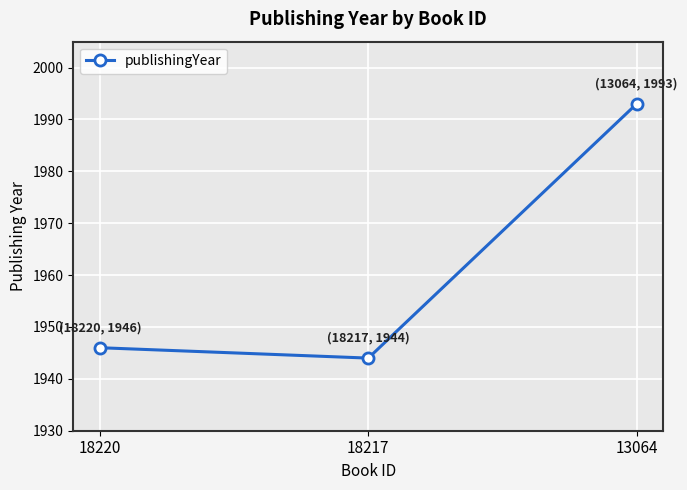

Count the number of data series in this chart.

1